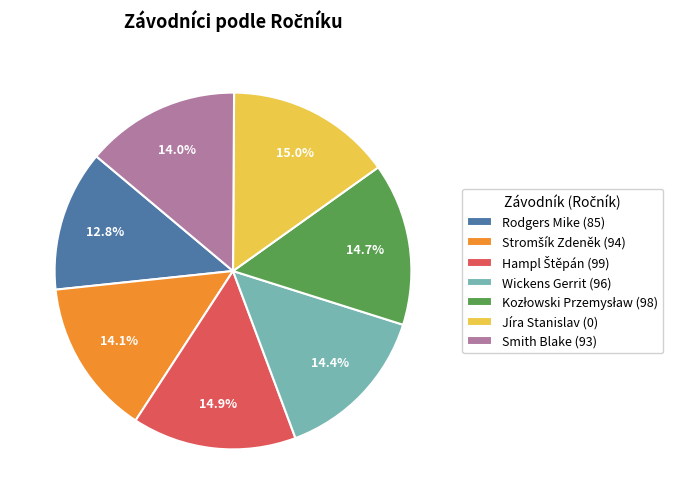

Does Wickens Gerrit (96) account for over 50% of the chart?

No